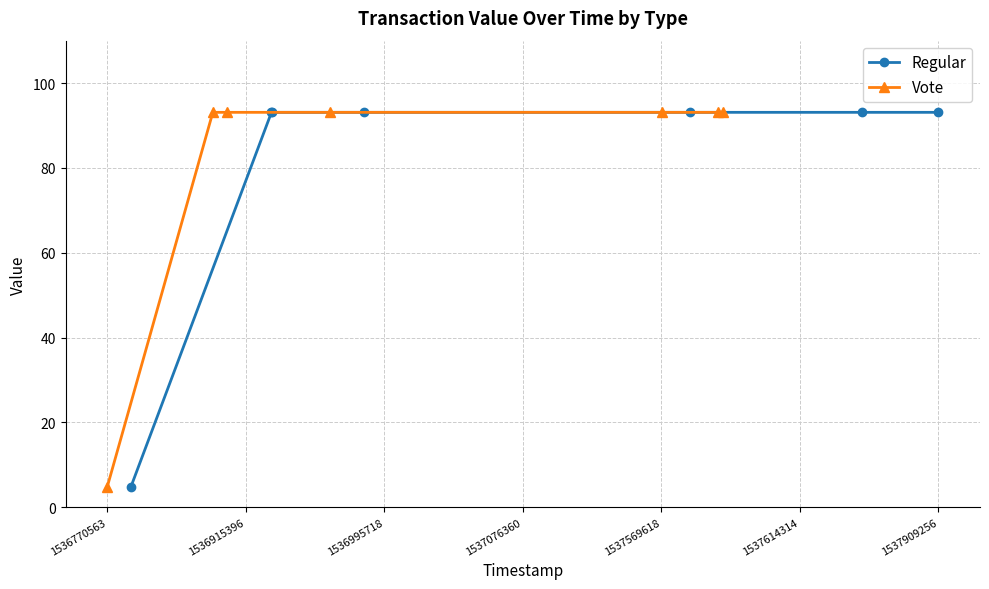

How many values in the Vote series are below 93?

1